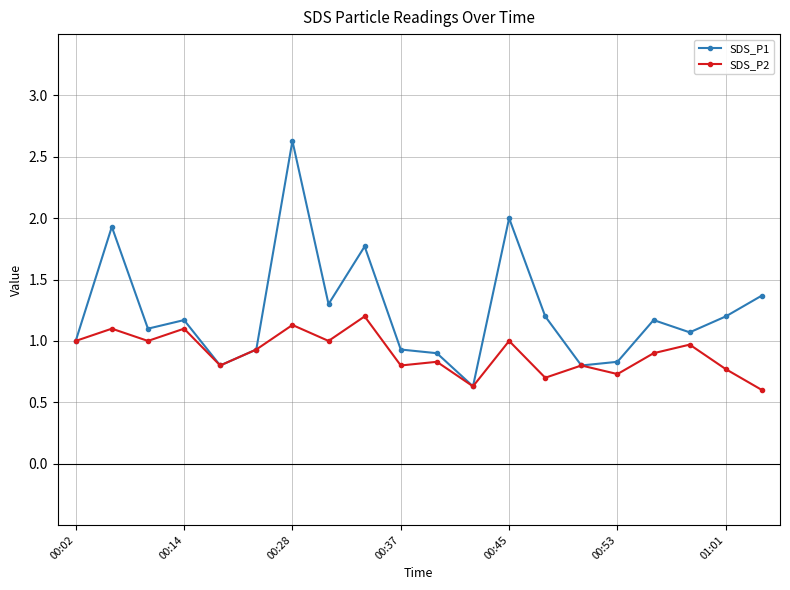

List the series in order of their peak value, highest first.

SDS_P1, SDS_P2